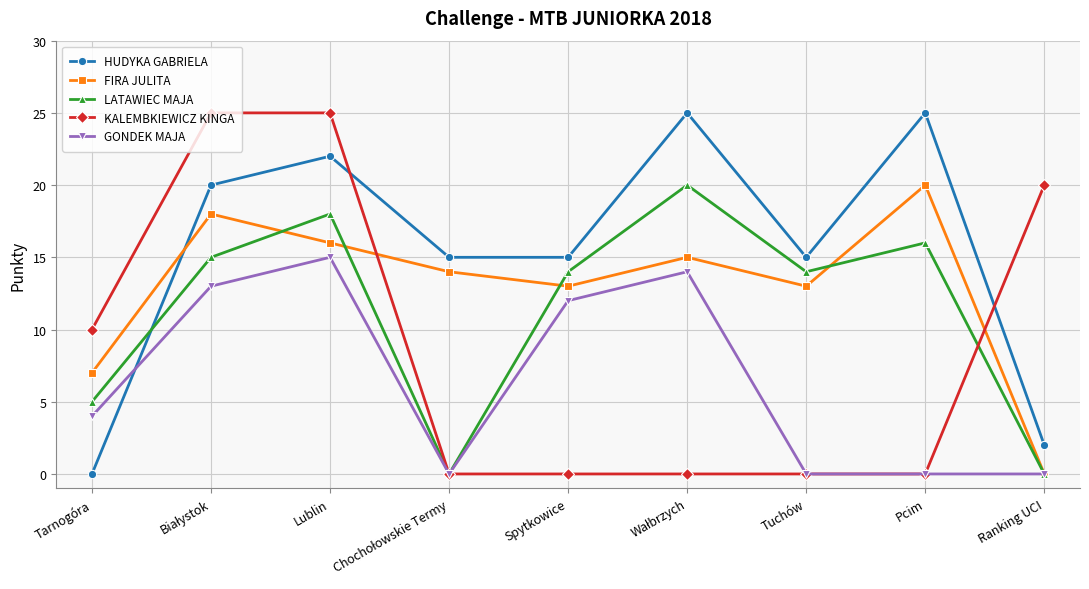

True or false: HUDYKA GABRIELA has a value of 33 at Lublin.

False